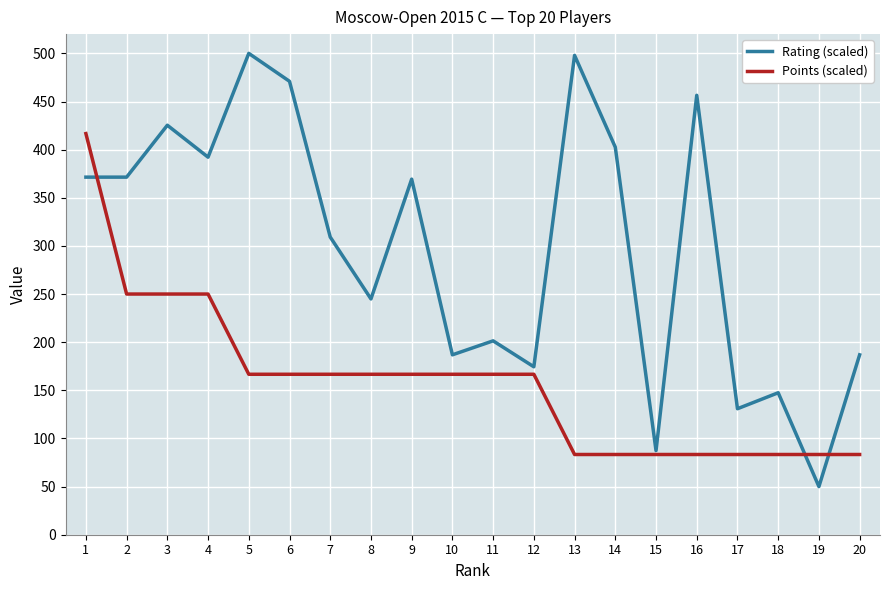

The Rating (scaled) series shows 402.5 at 14. True or false?

True